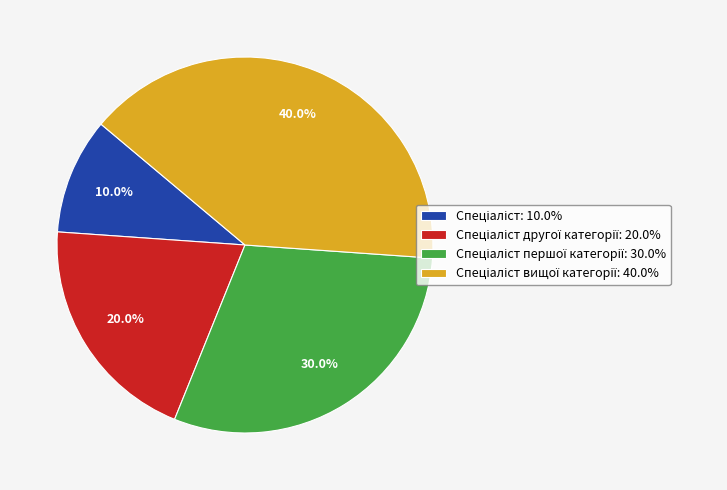

Is there any slice that represents more than half of the pie?

No